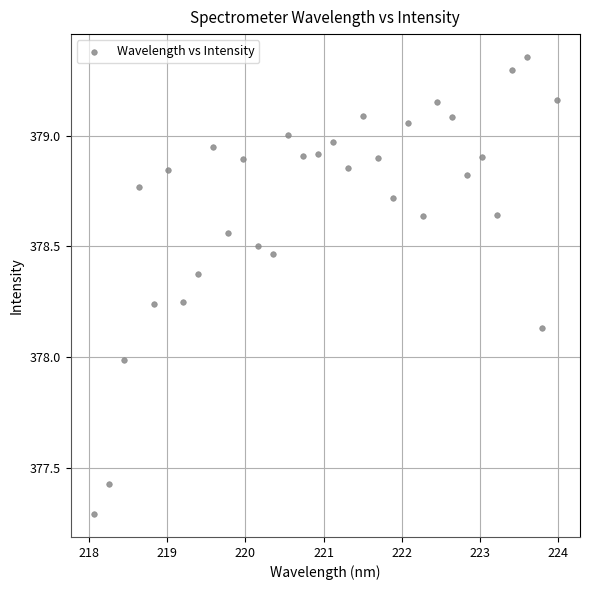

What is the range of X values (max minus min)?

5.9